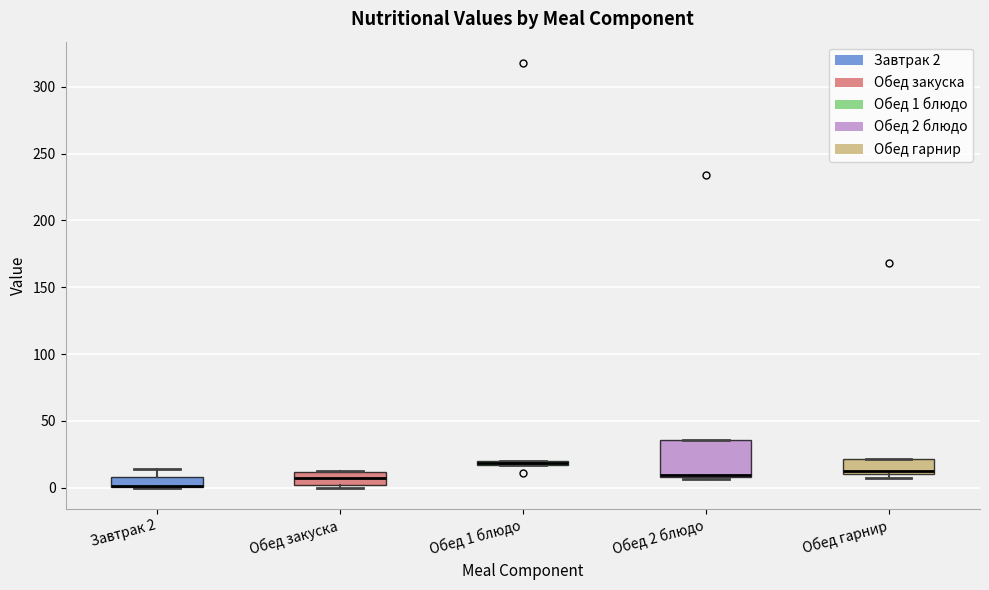

Where is the lower edge of the box for Завтрак 2 on the y-axis? The values are not printed on the chart, so give them approximately, as read against the axis.

0